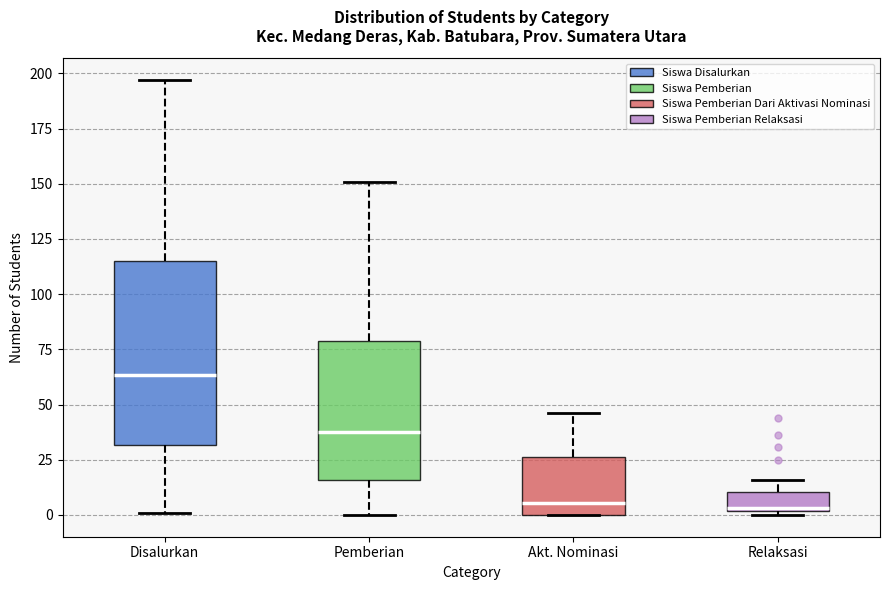

Reading left to right, read every box against the y-axis: the position of its median line, the range the box covers, and the ends of its whiskers. The values are not printed on the chart, so give them approximately, as read against the axis.

Disalurkan: median 65, box 30 to 115, whiskers 0 to 195
Pemberian: median 40, box 15 to 80, whiskers 0 to 150
Akt. Nominasi: median 5, box 0 to 25, whiskers 0 to 45
Relaksasi: median 5, box 0 to 10, whiskers 0 (just below the box's lower edge) to 15